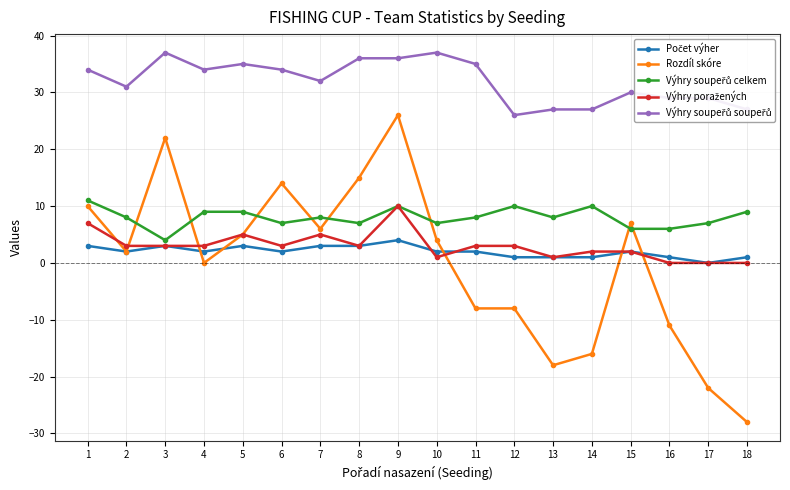

What is the maximum value shown in the chart?

37